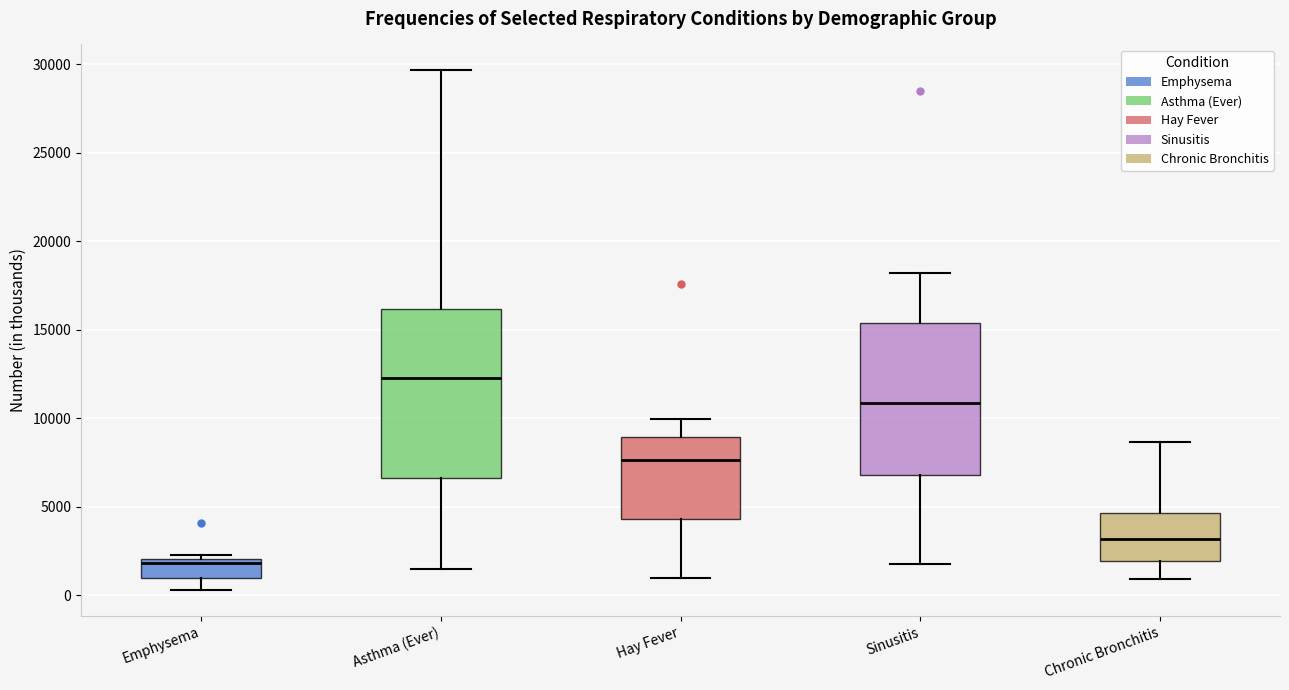

Which box's median line is the lowest?

Emphysema